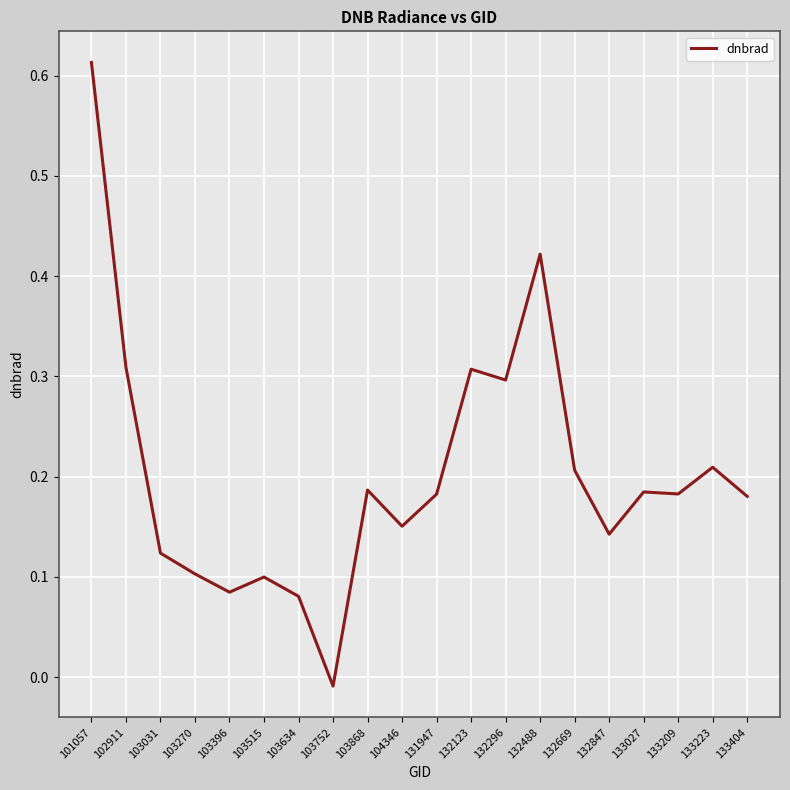

Does the chart display data point markers on the line(s)?

No